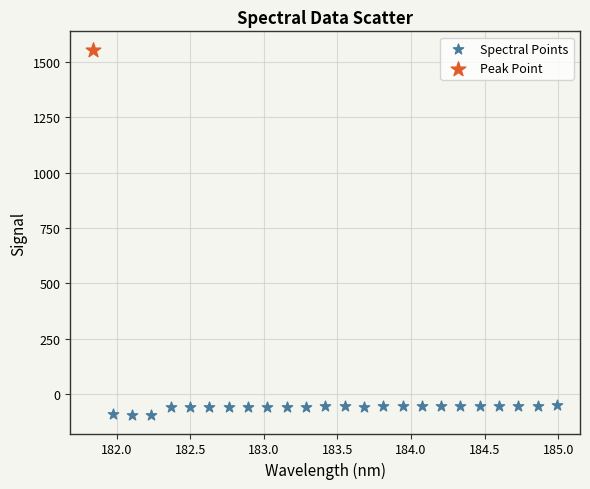

What are all the series names shown in the legend?

Spectral Points, Peak Point